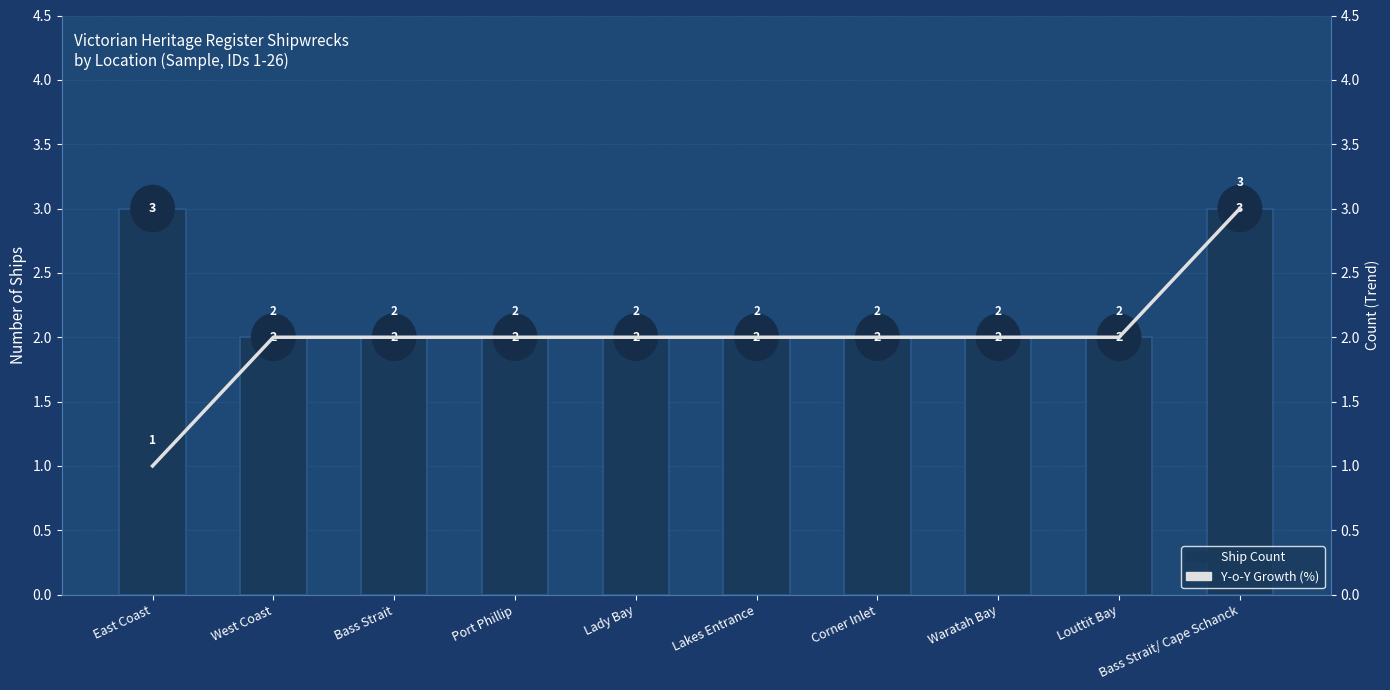

Rank the series by their average value, from highest to lowest.

Ship Count, Y-o-Y Growth (%)